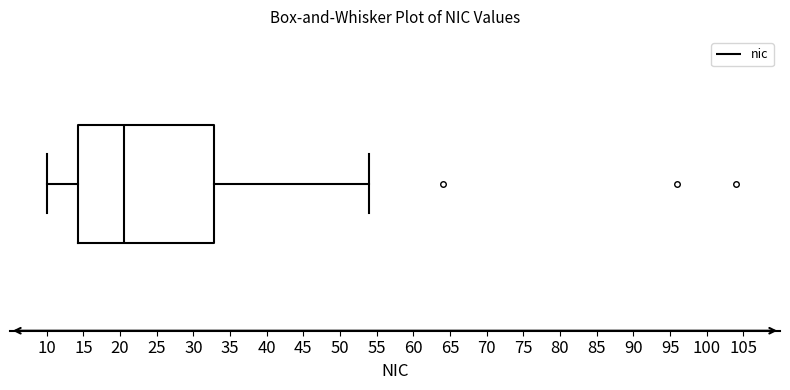

Where does the median line of the box sit on the x-axis? The values are not printed on the chart, so give them approximately, as read against the axis.

20.5